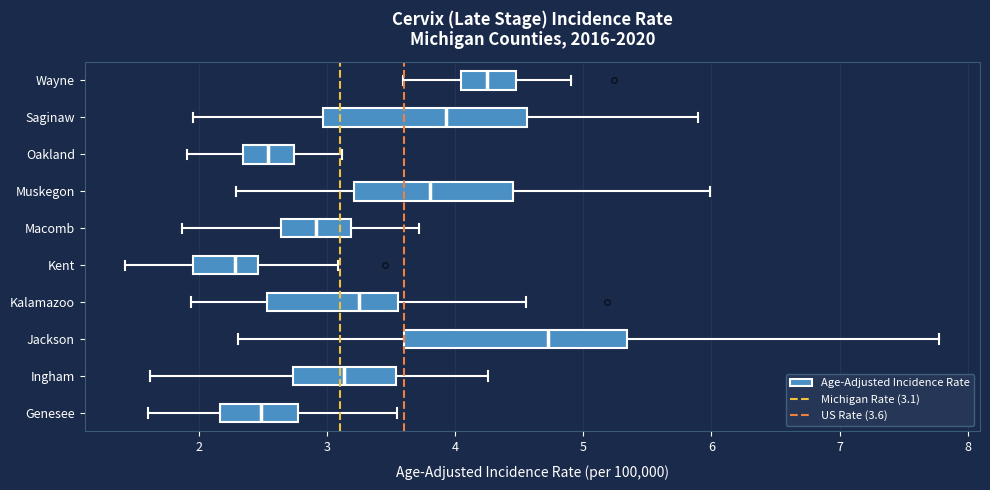

Which box has the furthest to the right median line?

Jackson